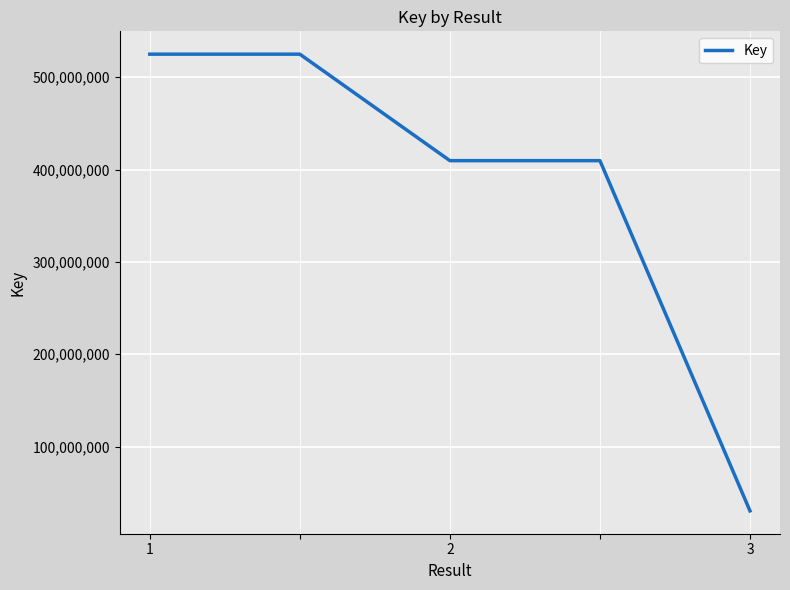

What is the minimum value shown in the chart?

30424431